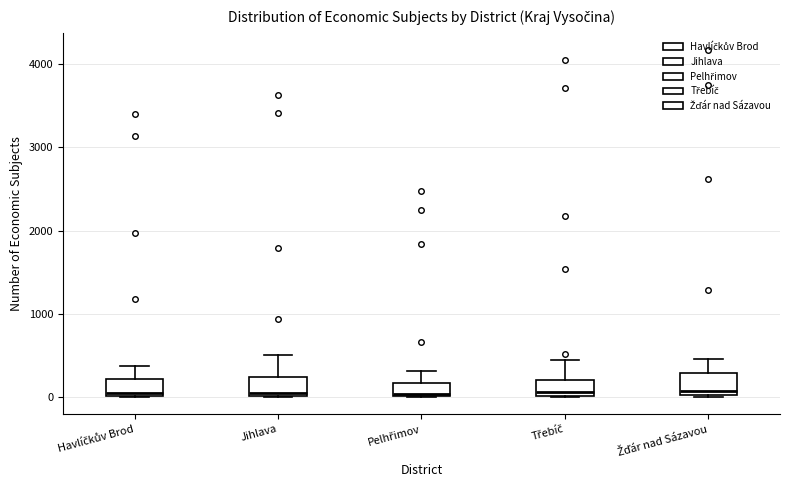

Reading left to right, transcribe this box plot: for each box, give where its median line is, the range the box spans, and where its two whiskers end, as read against the y-axis. The values are not printed on the chart, so give them approximately, as read against the axis.

Havlíčkův Brod: median 100, box 0 to 200, whiskers 0 to 400
Jihlava: median 0 (just above the box's lower edge), box 0 to 200, whiskers 0 to 500
Pelhřimov: median 0, box 0 to 200, whiskers 0 to 300
Třebíč: median 100, box 0 to 200, whiskers 0 to 500
Žďár nad Sázavou: median 100, box 0 to 300, whiskers 0 to 500